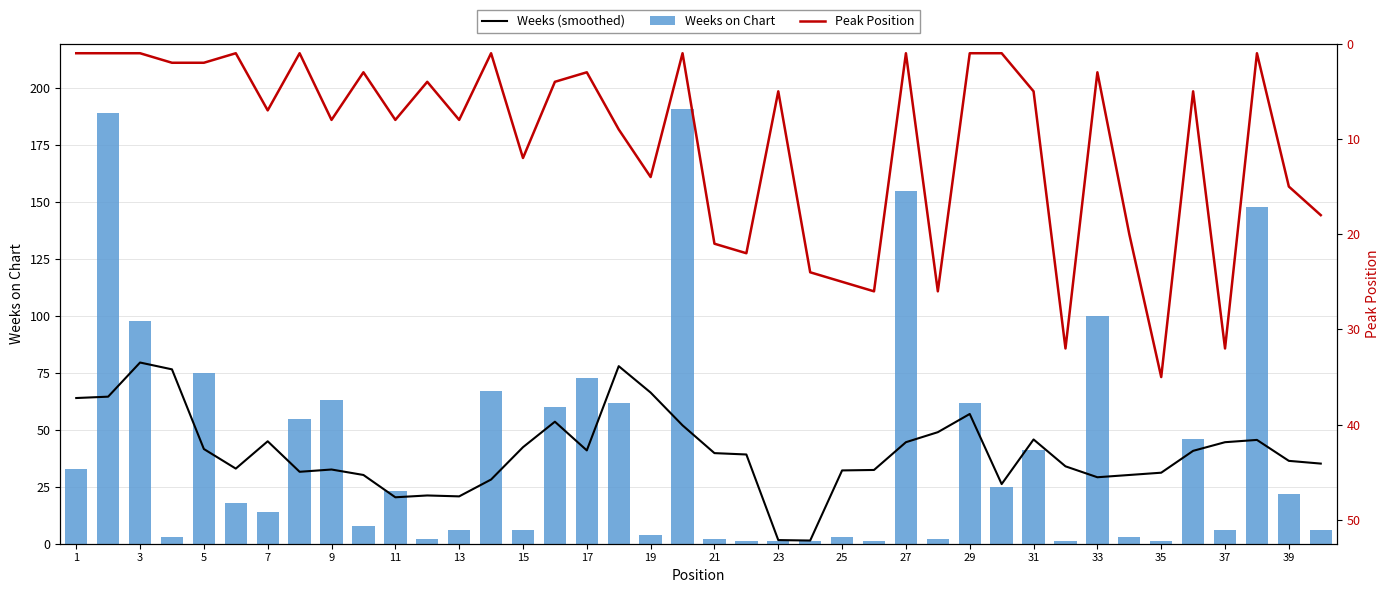

The Weeks on Chart series shows 73 at 17. True or false?

True